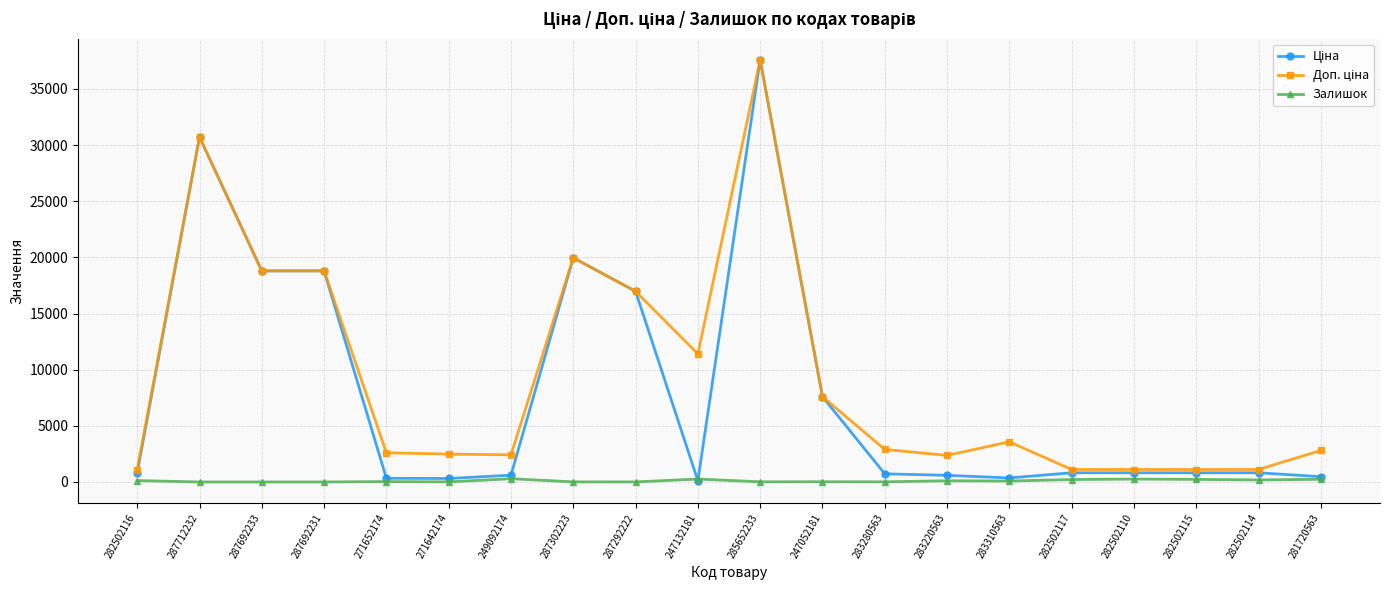

True or false: Залишок has a value of 255.0 at 282502110.

True